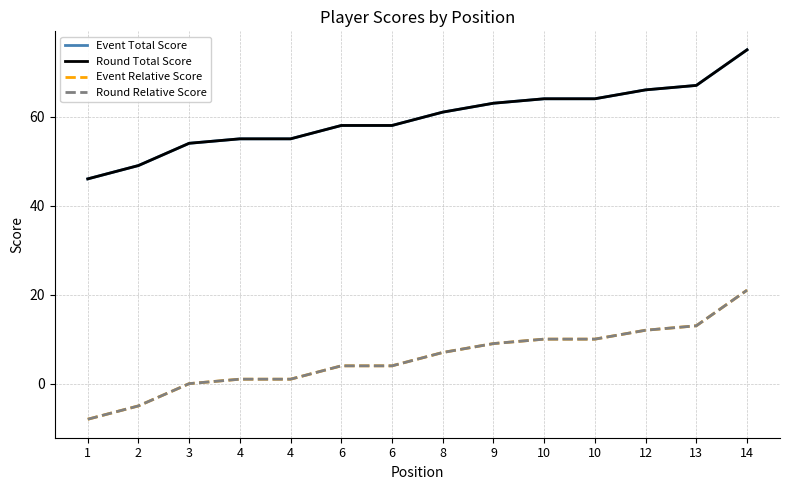

Is this an area chart (filled region under the line)?

No